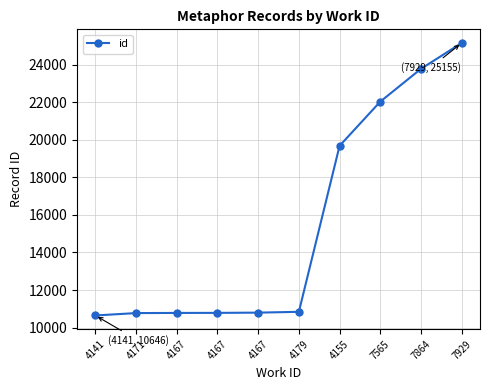

What is the value of the 9th point from the left?

23778